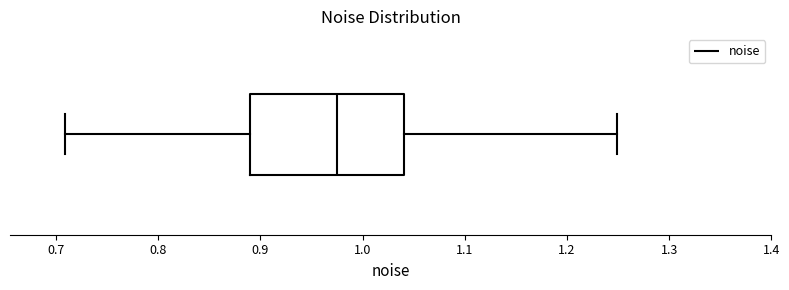

Read this box plot against the x-axis: the position of the median line, the range covered by the box, and the ends of both whiskers. The values are not printed on the chart, so give them approximately, as read against the axis.

median 0.97, box 0.89 to 1.04, whiskers 0.71 to 1.25